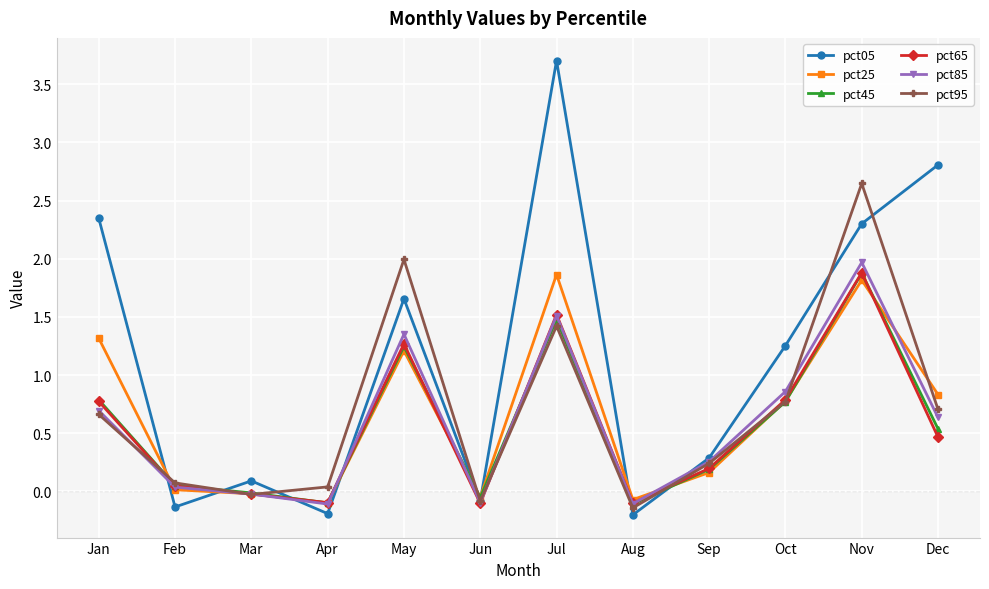

Between which two adjacent categories do pct25 and pct95 first intersect?

Jan and Feb